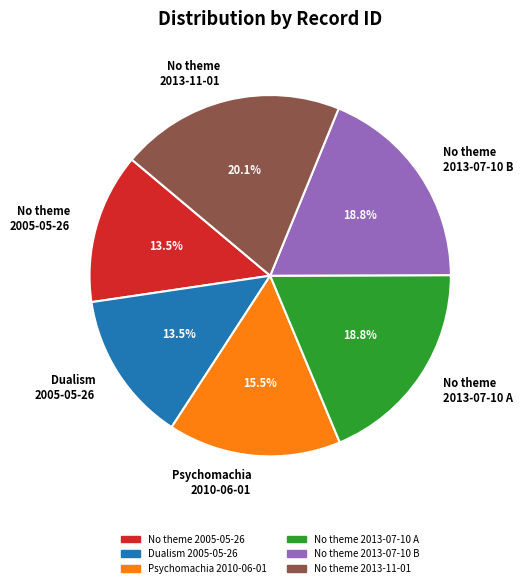

Is there any slice that represents more than half of the pie?

No